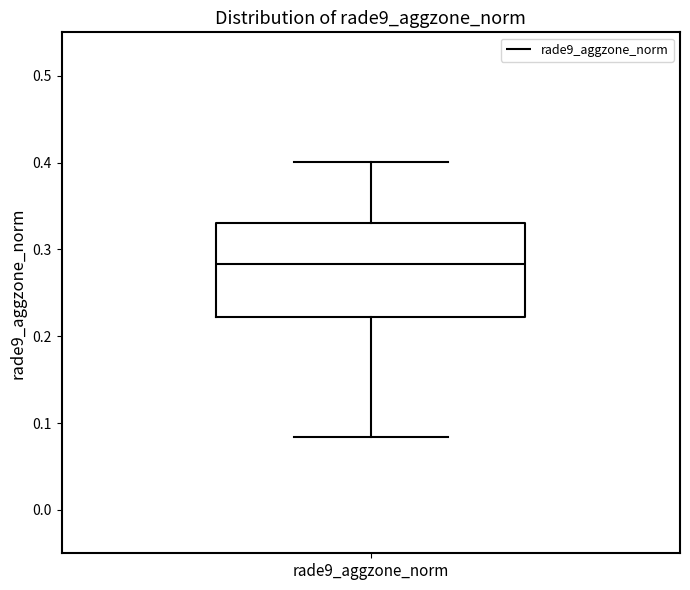

Transcribe this box plot: give where the median line is, the range the box spans, and where the two whiskers end, as read against the y-axis. The values are not printed on the chart, so give them approximately, as read against the axis.

median 0.28, box 0.22 to 0.33, whiskers 0.08 to 0.40